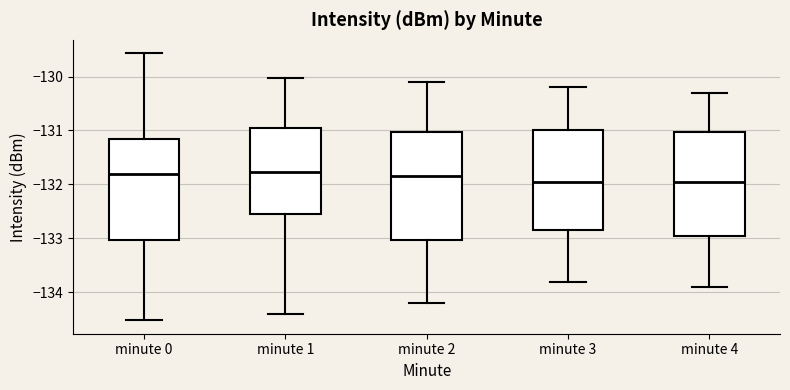

Reading left to right, read every box against the y-axis: the position of its median line, the range the box covers, and the ends of its whiskers. The values are not printed on the chart, so give them approximately, as read against the axis.

minute 0: median -131.8, box -133.0 to -131.2, whiskers -134.5 to -129.6
minute 1: median -131.8, box -132.5 to -130.9, whiskers -134.4 to -130.0
minute 2: median -131.8, box -133.0 to -131.0, whiskers -134.2 to -130.1
minute 3: median -131.9, box -132.8 to -131.0, whiskers -133.8 to -130.2
minute 4: median -131.9, box -132.9 to -131.0, whiskers -133.9 to -130.3